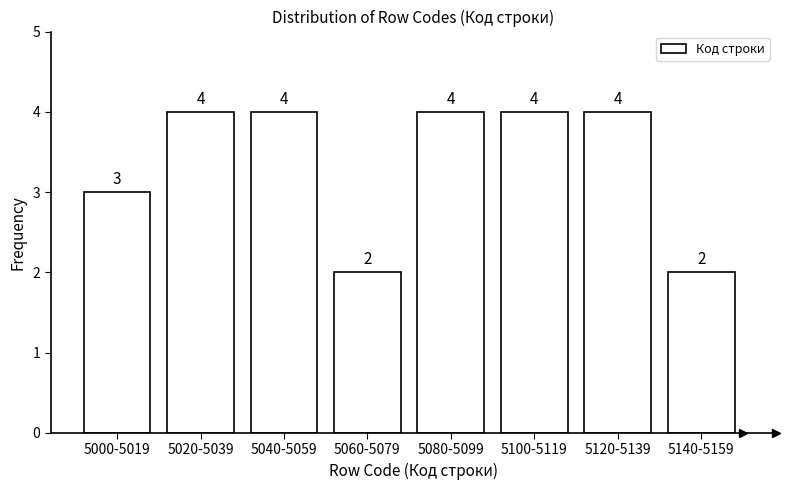

Reading left to right, transcribe all the data shown in this chart.

5000-5019=3	5020-5039=4	5040-5059=4	5060-5079=2	5080-5099=4	5100-5119=4	5120-5139=4	5140-5159=2